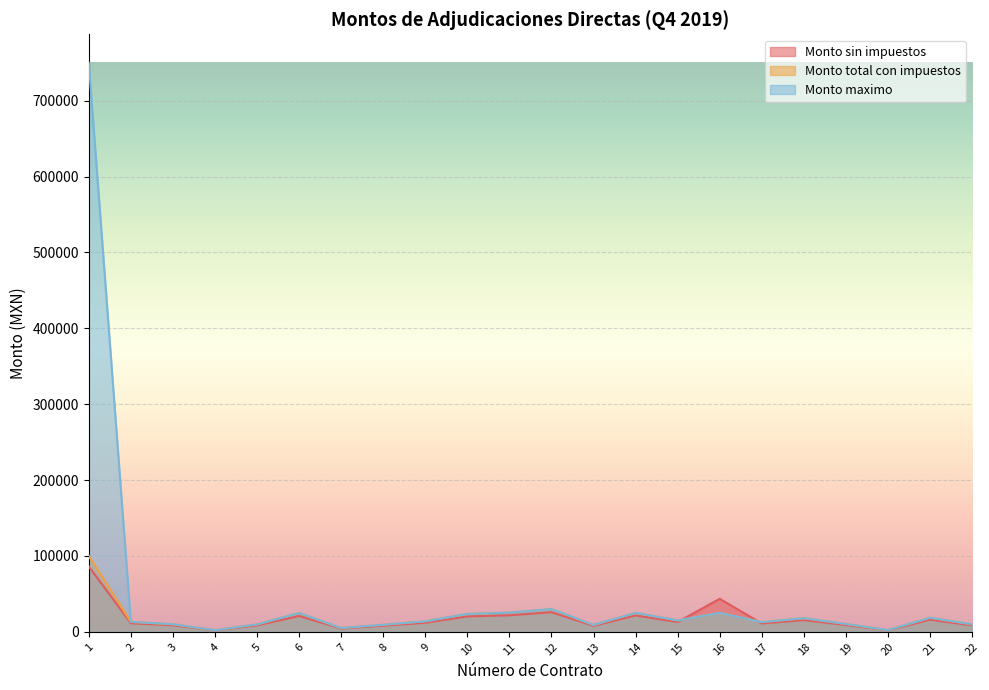

How many interior local peaks does the Monto maximo series have?

6